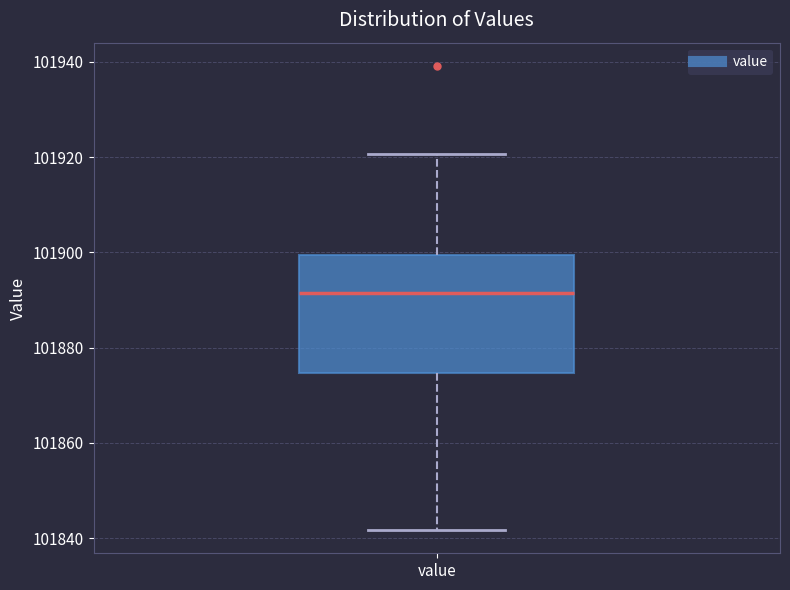

Transcribe this box plot: give where the median line is, the range the box spans, and where the two whiskers end, as read against the y-axis. The values are not printed on the chart, so give them approximately, as read against the axis.

median 101892, box 101874 to 101900, whiskers 101842 to 101920